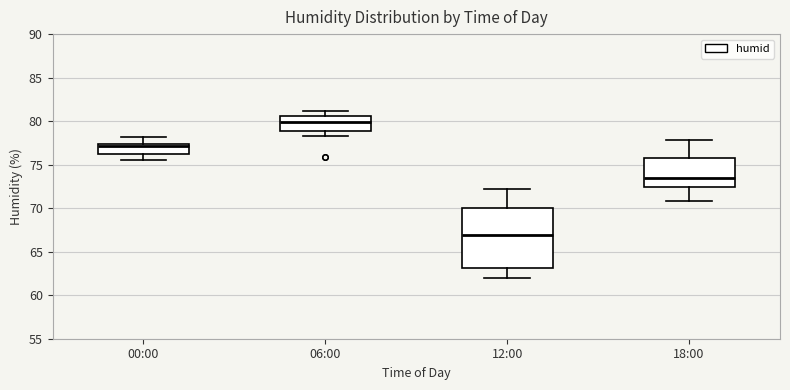

Comparing the boxes themselves (not the whiskers), which one is the tallest?

12:00